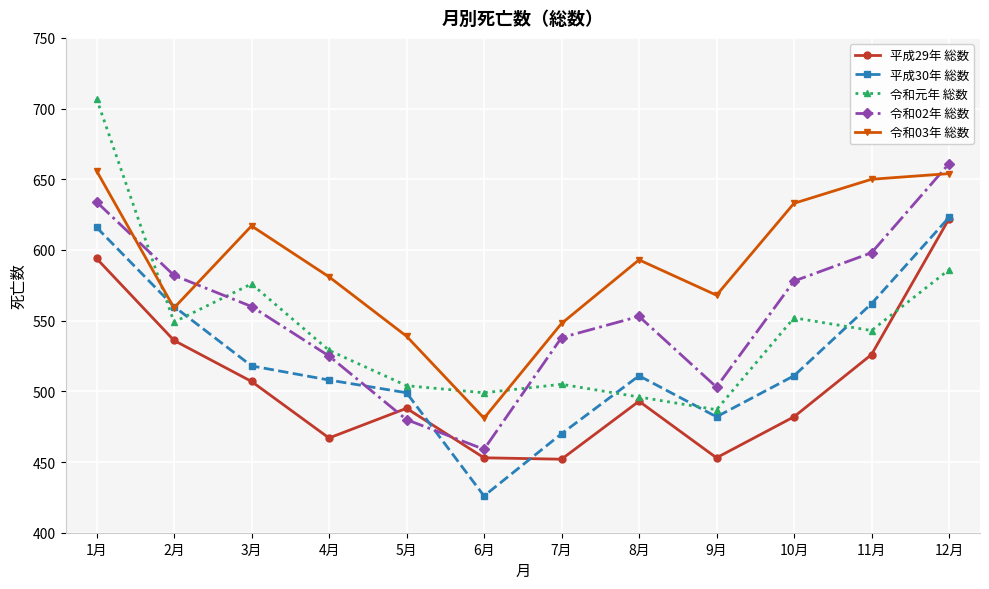

What is the difference between the maximum and minimum values in the 令和元年 総数 series?

220